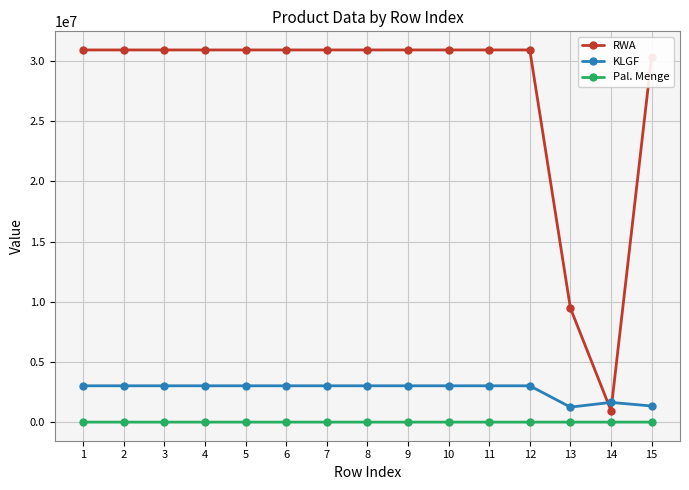

List the series in order of their peak value, lowest first.

Pal. Menge, KLGF, RWA